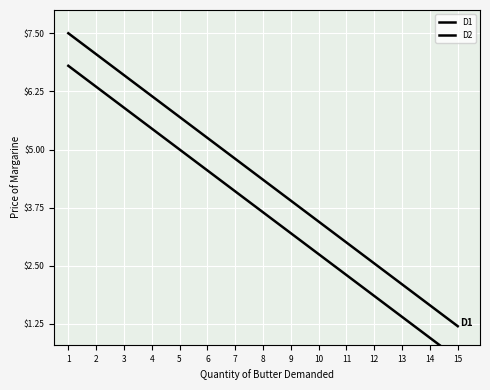

What is the difference between the maximum and second lowest values in the D2 series?

5.9